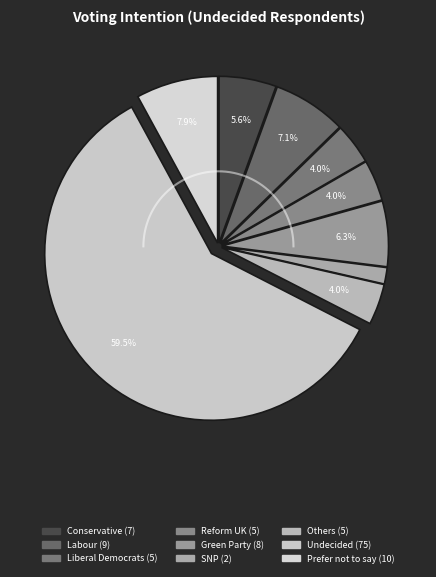

Rank the categories by value from lowest to highest.

SNP, Liberal Democrats, Reform UK, Others, Conservative, Green Party, Labour, Prefer not to say, Undecided